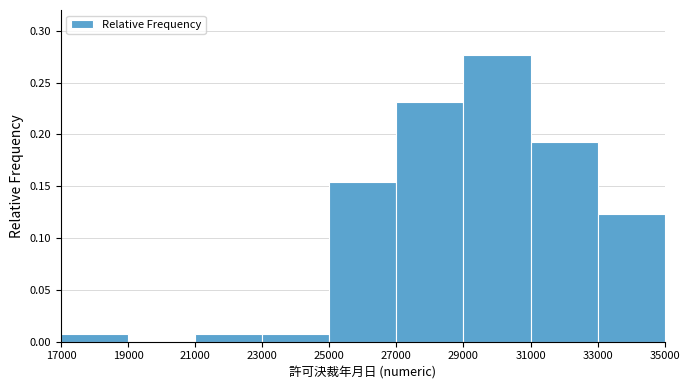

Reading left to right, list every bar in this chart as the range it spans on the x-axis followed by its height. The values are not printed on the chart, so give them approximately, as read against the axis.

17000 to 19000: 0.010
19000 to 21000: 0
21000 to 23000: 0.010
23000 to 25000: 0.010
25000 to 27000: 0.155
27000 to 29000: 0.230
29000 to 31000: 0.275
31000 to 33000: 0.190
33000 to 35000: 0.125